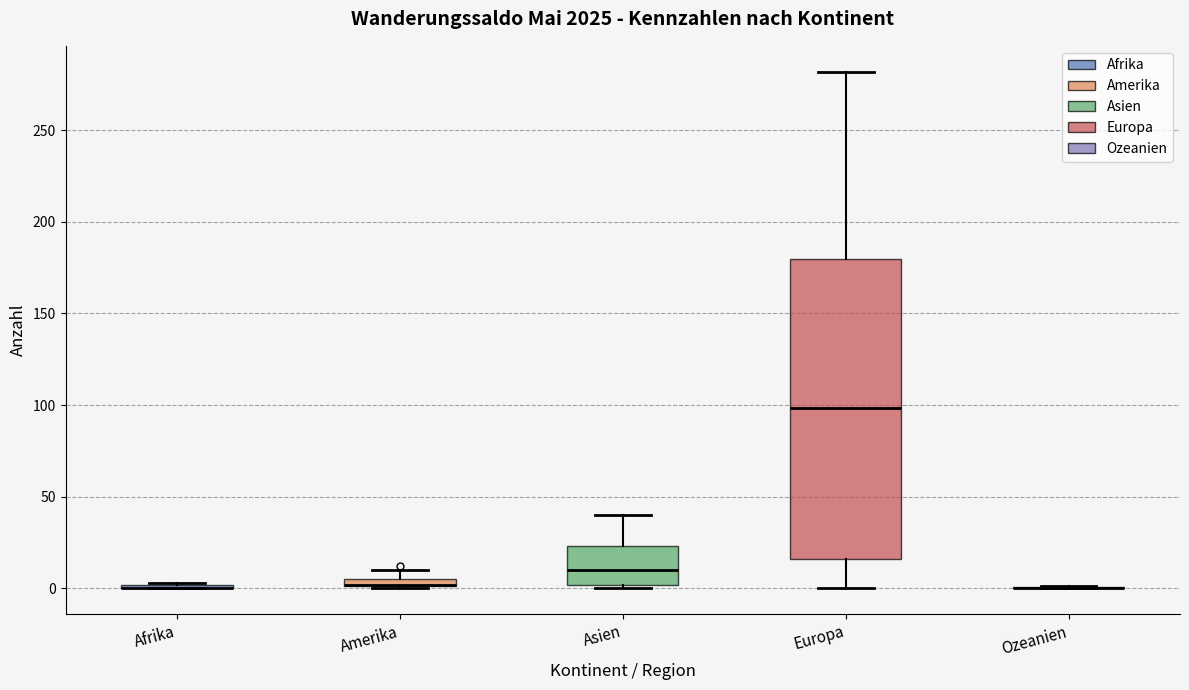

Where is the lower edge of the box for Asien on the y-axis? The values are not printed on the chart, so give them approximately, as read against the axis.

0